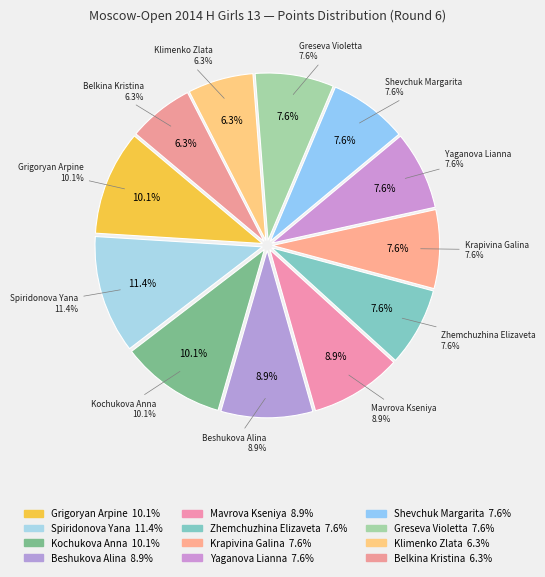

Which has a higher value, Klimenko Zlata or Yaganova Lianna?

Yaganova Lianna